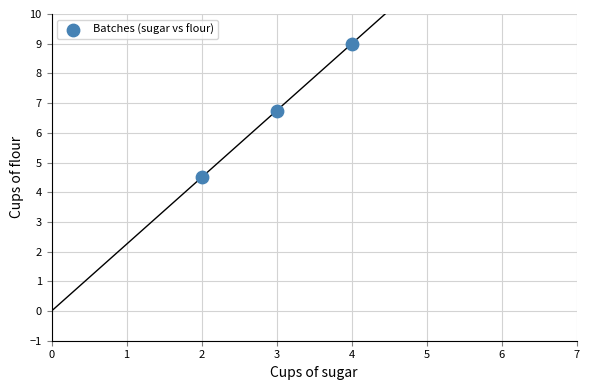

What is the range of X values (max minus min)?

2.0